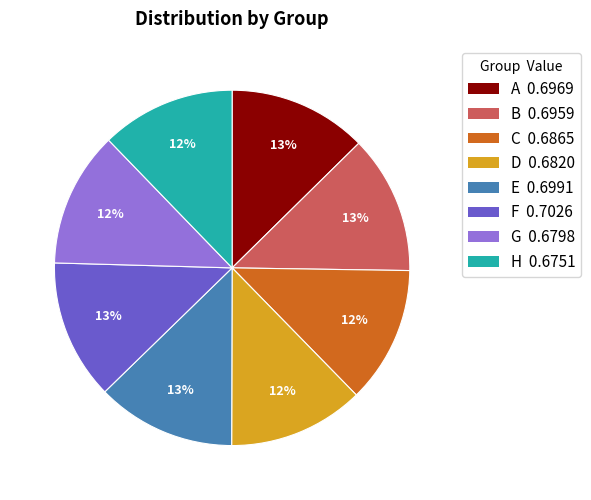

Count the number of slices in the pie.

8